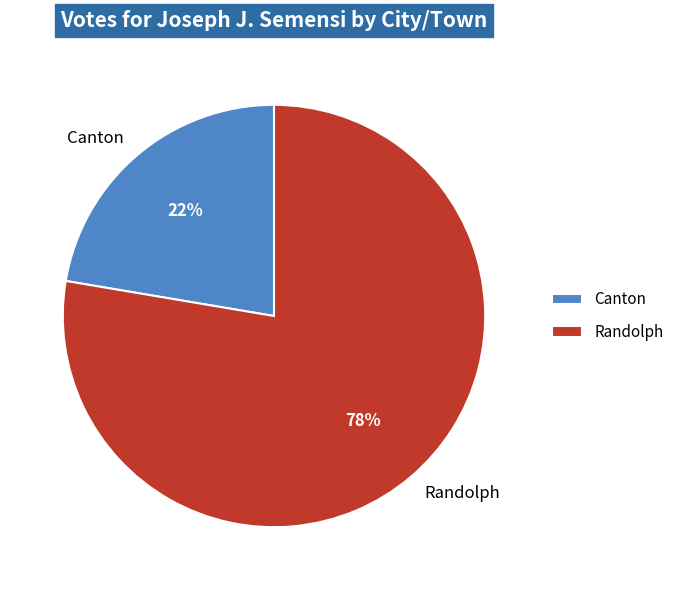

Rank the categories by value from highest to lowest.

Randolph, Canton